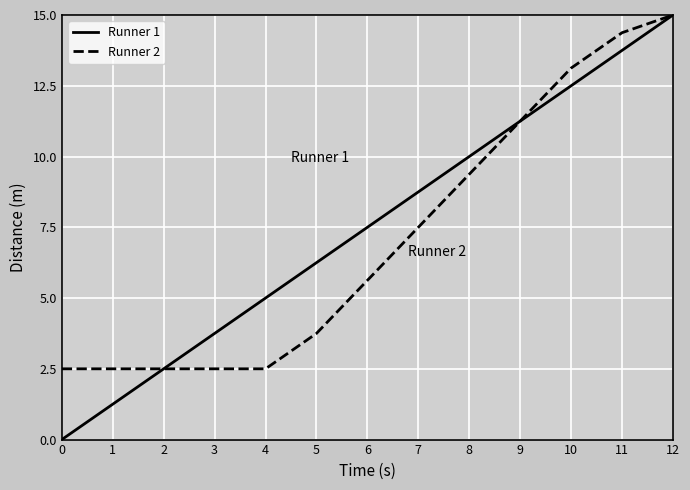

At which label is Runner 2 closest to 8?

7